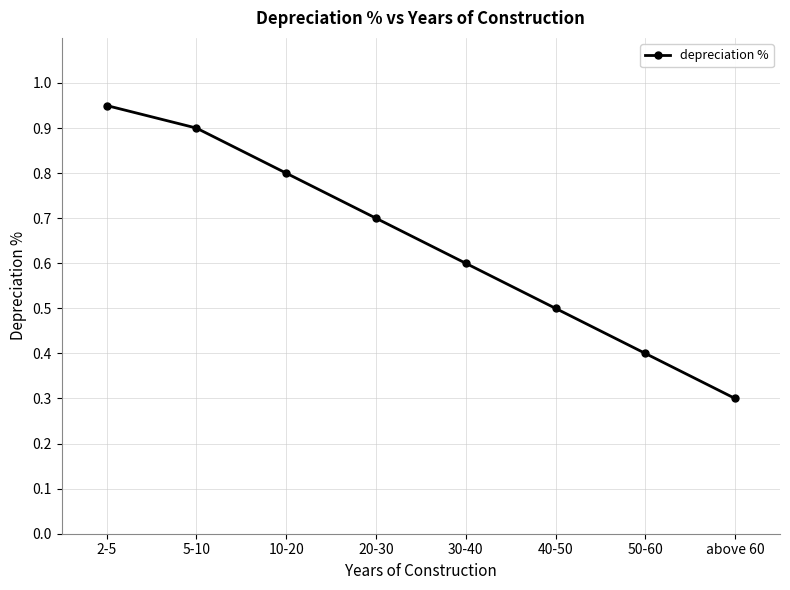

Rank the categories by value from lowest to highest.

above 60, 50-60, 40-50, 30-40, 20-30, 10-20, 5-10, 2-5